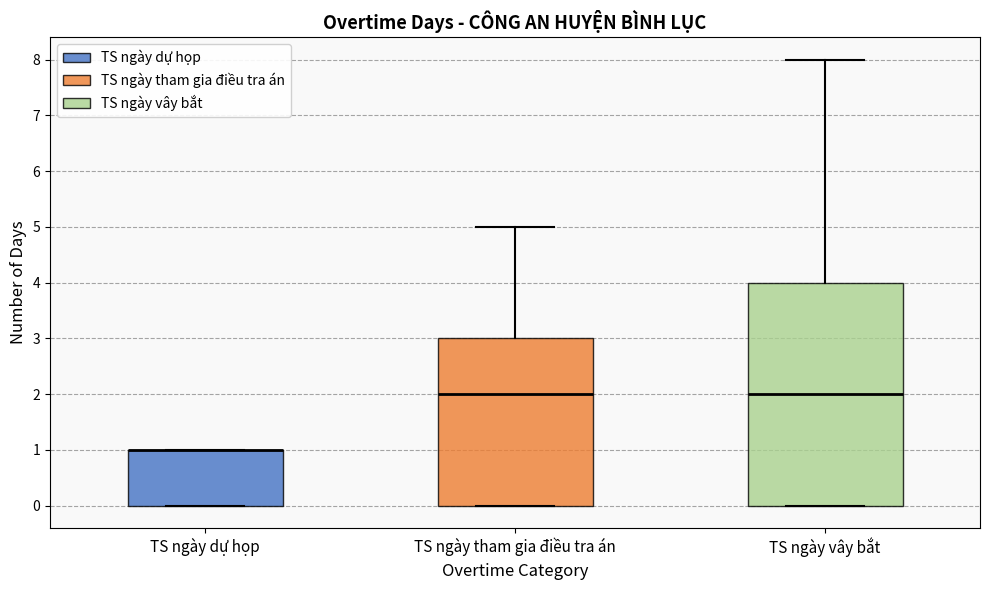

Reading left to right, transcribe this box plot: for each box, give where its median line is, the range the box spans, and where its two whiskers end, as read against the y-axis. The values are not printed on the chart, so give them approximately, as read against the axis.

TS ngày dự họp: median 1 (drawn on the box's upper edge), box 0 to 1, whiskers 0 to 1
TS ngày tham gia điều tra án: median 2, box 0 to 3, whiskers 0 to 5
TS ngày vây bắt: median 2, box 0 to 4, whiskers 0 to 8